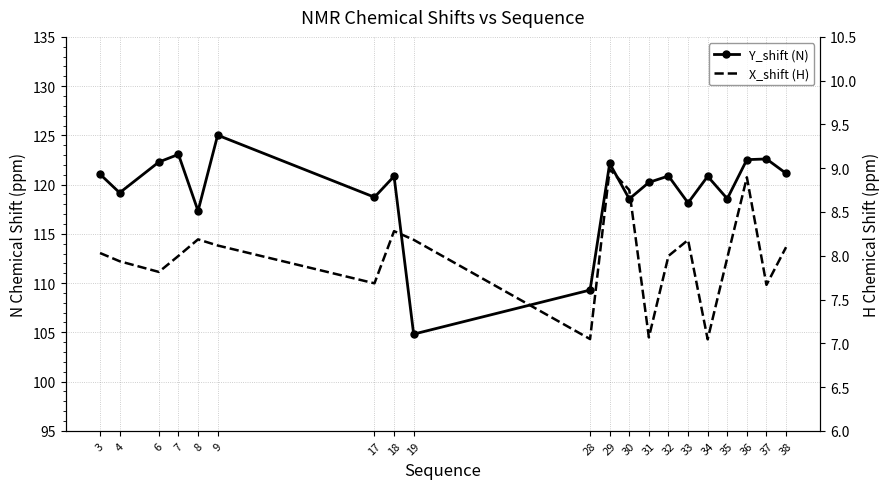

What is the value of the X_shift (H) point at the 10th from the left?

7.0